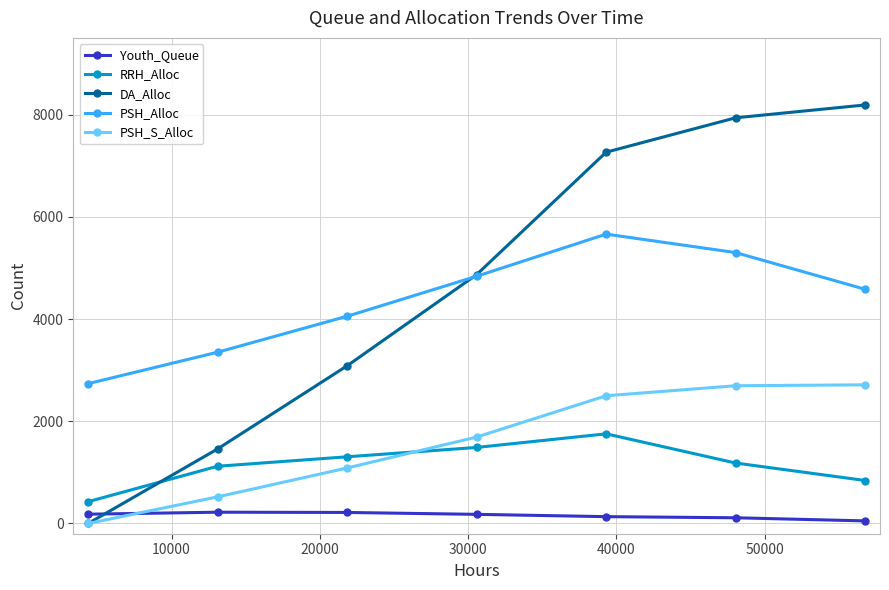

Does the chart have visible grid lines?

Yes